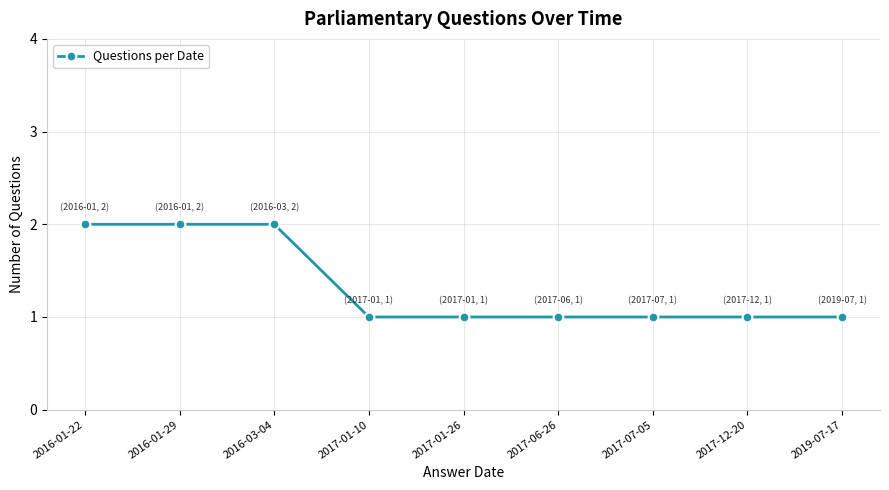

Reading left to right, what are all the values shown in this chart?

2	2	2	1	1	1	1	1	1